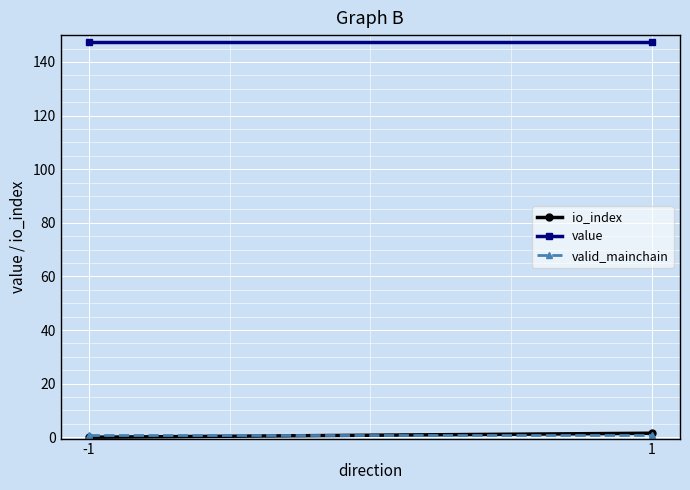

Is it true that value equals 147.5 at 1?

True